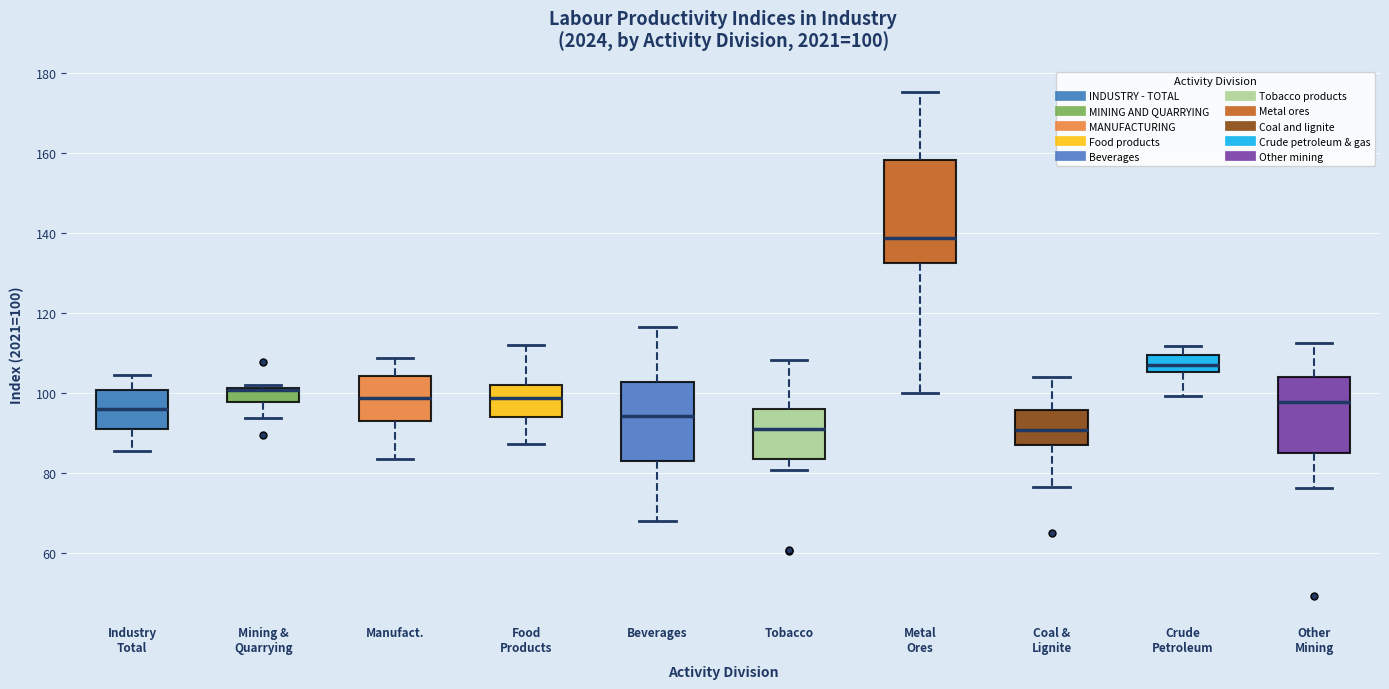

Which box is the tallest, from its lower edge to its upper edge?

Metal Ores